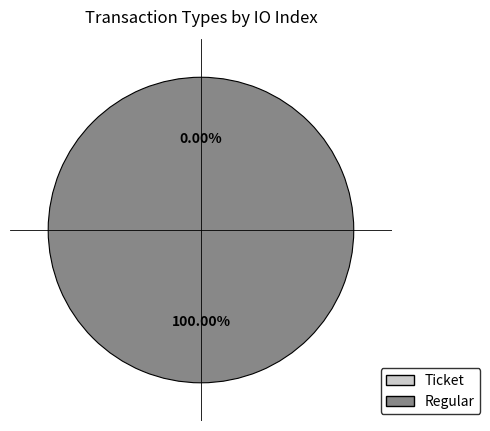

How many slices are in this pie chart?

2